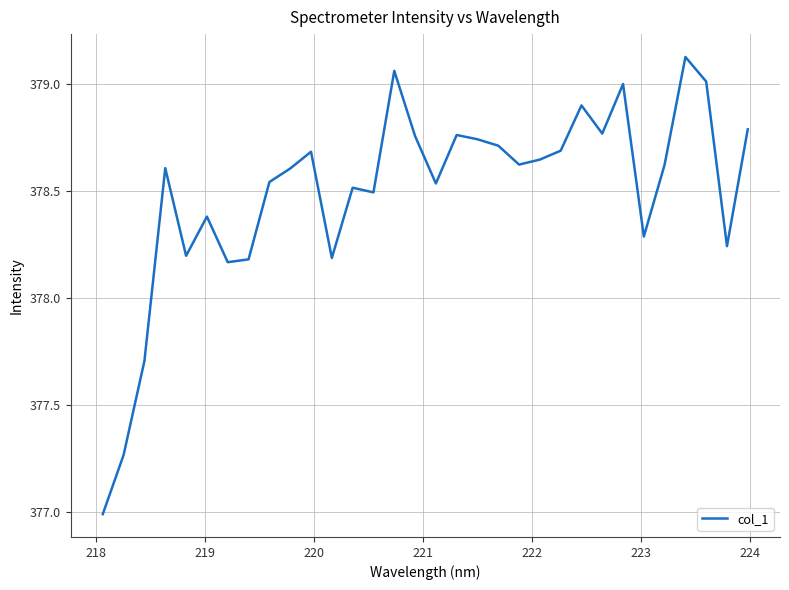

True or false: the data has more than 1 interior local peaks.

True